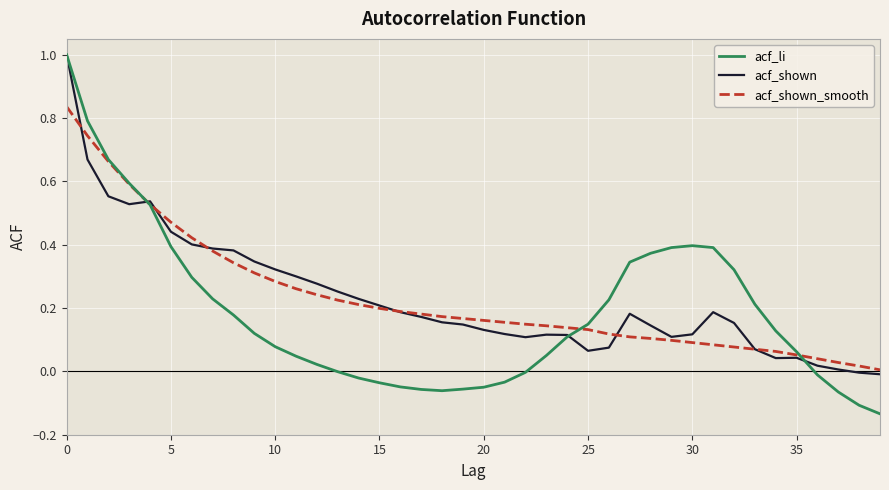

What is the maximum value shown in the chart?

1.0